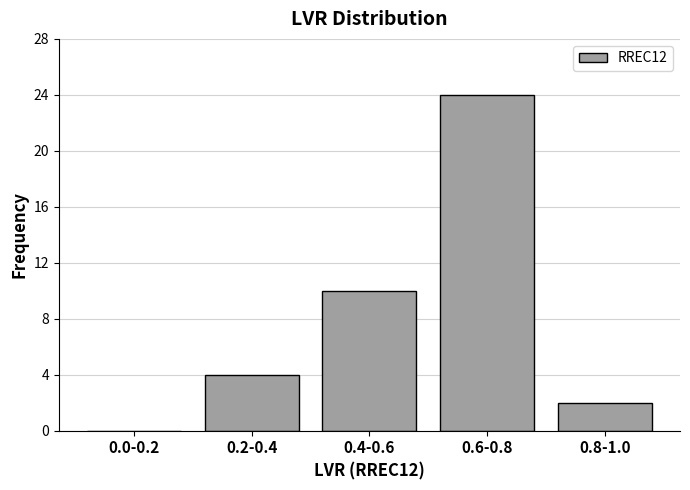

Reading right to left, extract all data points from this chart.

0.8-1.0=2	0.6-0.8=24	0.4-0.6=10	0.2-0.4=4	0.0-0.2=0